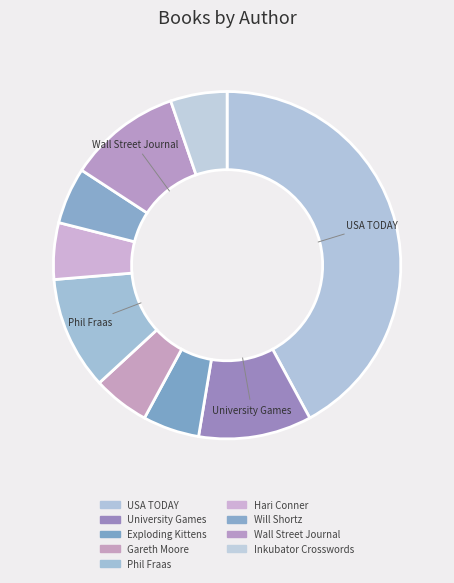

What is the largest slice in the pie chart?

USA TODAY